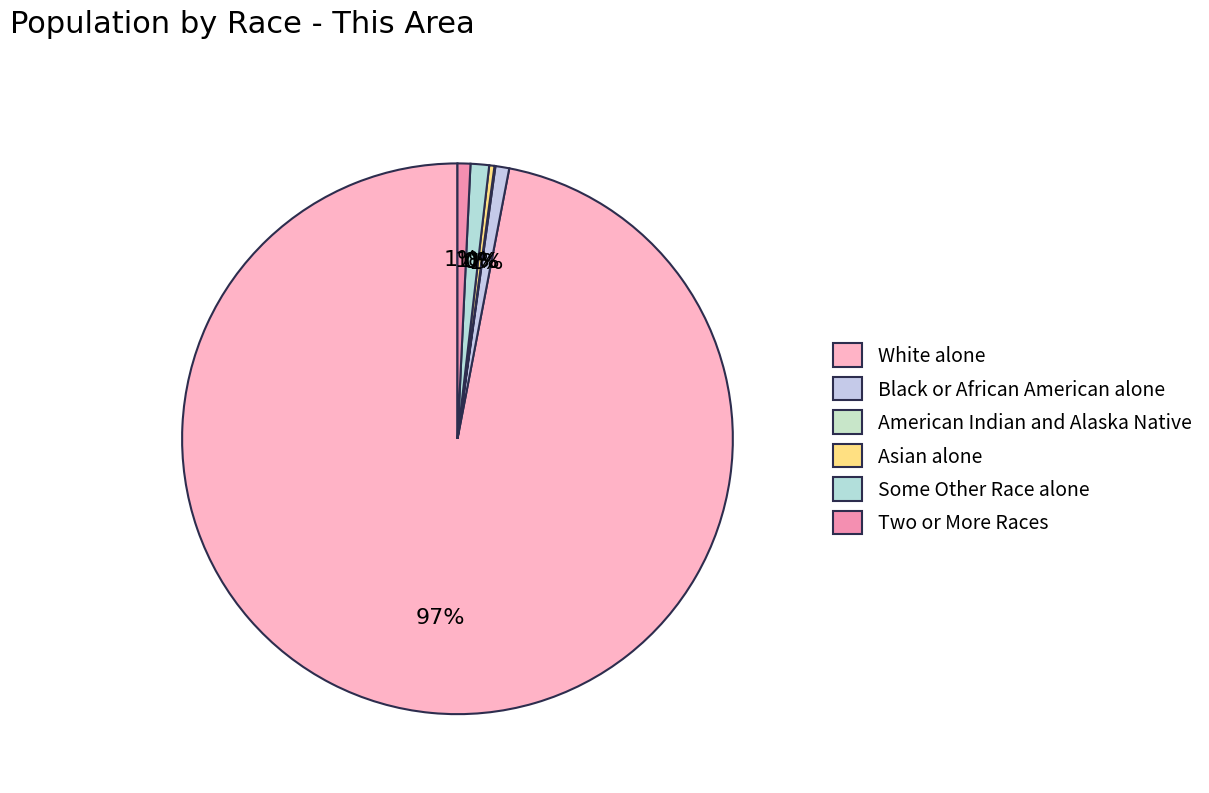

Approximately how many times larger is the value at Two or More Races compared to Asian alone?

2.5